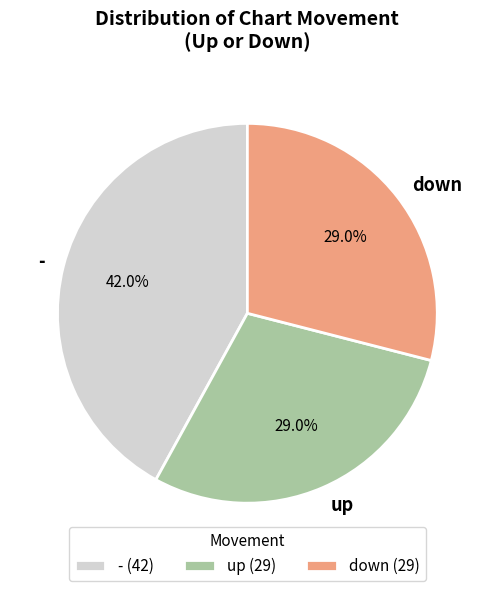

To the nearest percent, what is the difference between the largest and smallest slice percentages?

13%